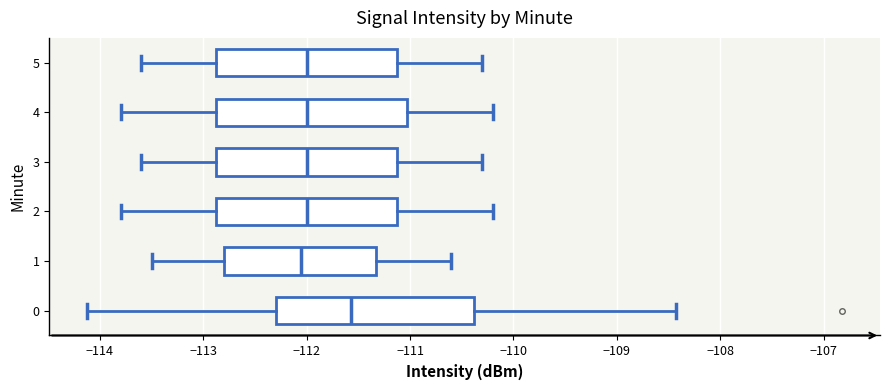

Where does the right whisker of the box at y = 5 end on the x-axis? The values are not printed on the chart, so give them approximately, as read against the axis.

-110.3